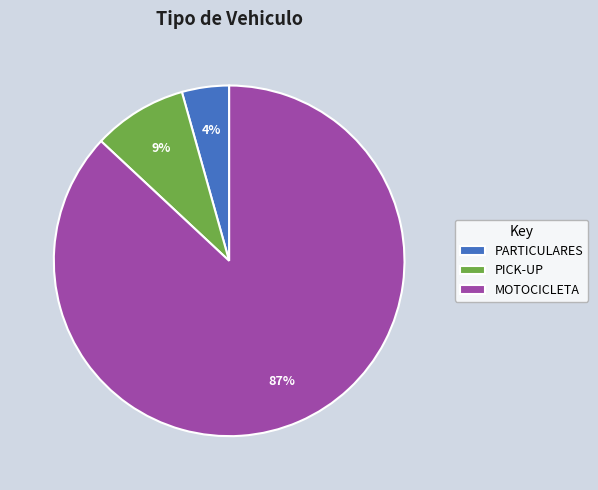

To the nearest percent, what portion does PICK-UP represent?

9%